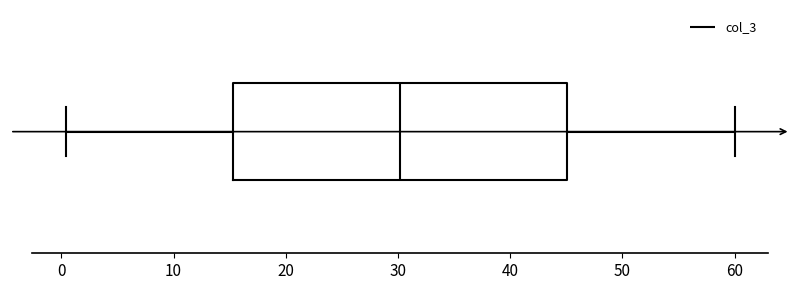

Read this box plot against the x-axis: the position of the median line, the range covered by the box, and the ends of both whiskers. The values are not printed on the chart, so give them approximately, as read against the axis.

median 30, box 15 to 45, whiskers 0 to 60